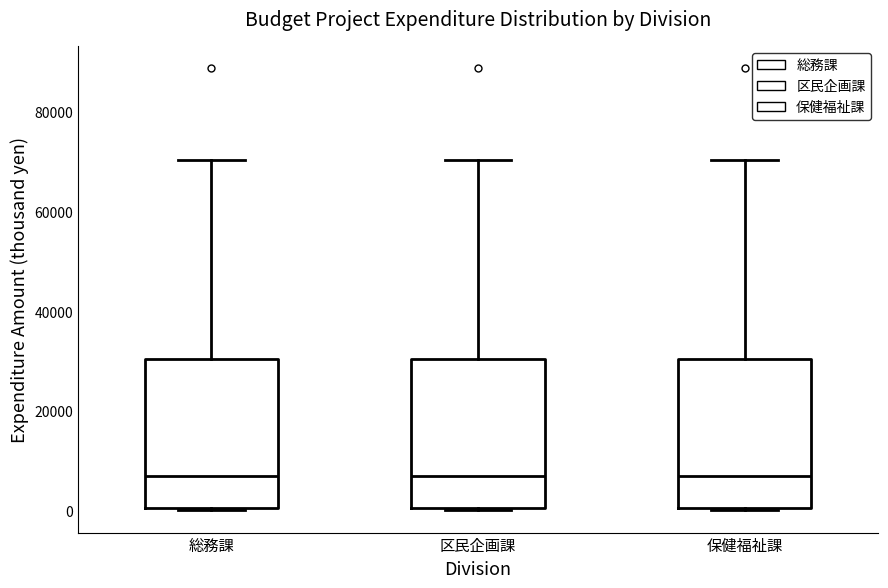

Where is the lower edge of the box for 区民企画課 on the y-axis? The values are not printed on the chart, so give them approximately, as read against the axis.

0